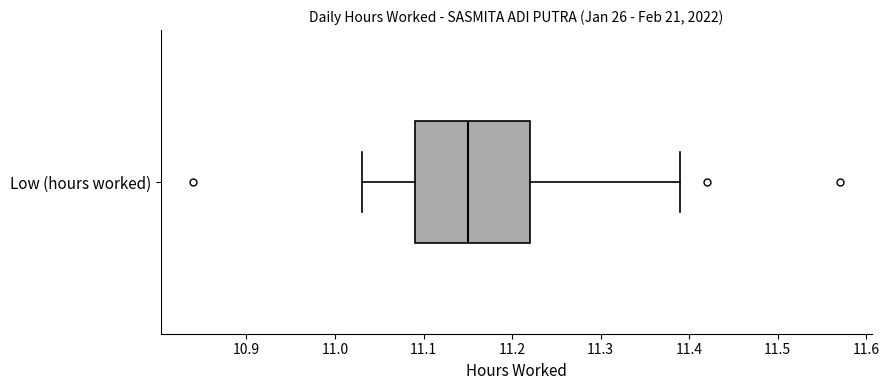

Read this box plot against the x-axis: the position of the median line, the range covered by the box, and the ends of both whiskers. The values are not printed on the chart, so give them approximately, as read against the axis.

median 11.15, box 11.09 to 11.22, whiskers 11.03 to 11.39